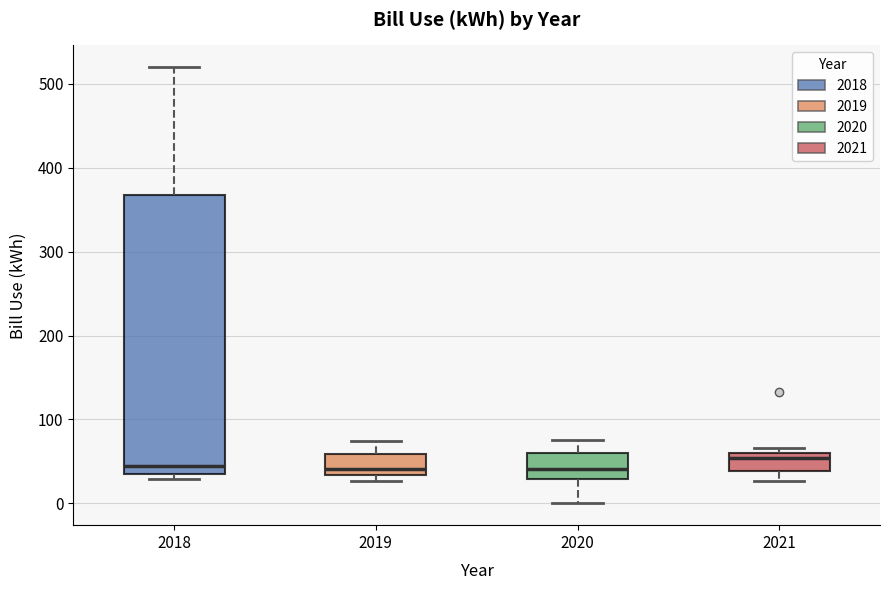

Which box is the tallest, from its lower edge to its upper edge?

2018